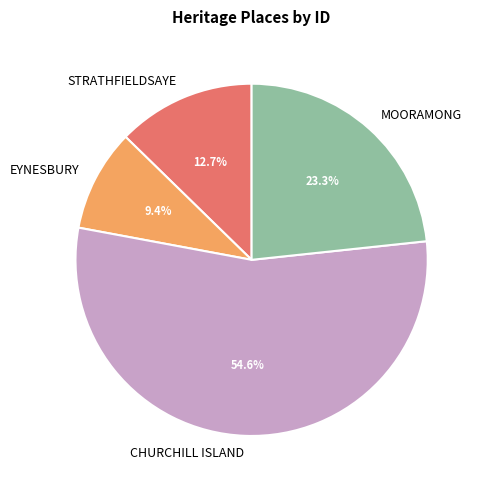

To the nearest percent, what is the combined percentage of STRATHFIELDSAYE and CHURCHILL ISLAND?

67%